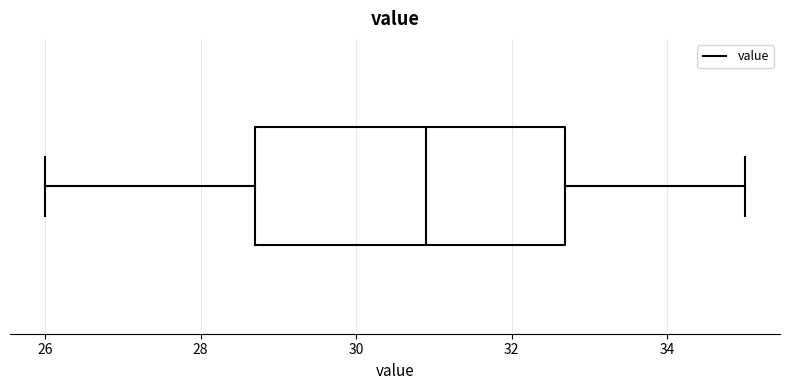

Where does the left whisker of the box end on the x-axis? The values are not printed on the chart, so give them approximately, as read against the axis.

26.0